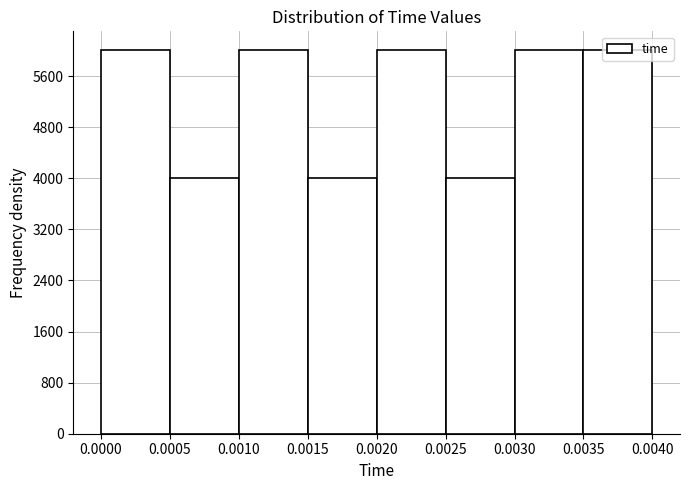

Reading left to right, transcribe this chart: for each bar, give the range it covers on the x-axis and its height. The values are not printed on the chart, so give them approximately, as read against the axis.

0.0000 to 0.0005: 6000
0.0005 to 0.0010: 4000
0.0010 to 0.0015: 6000
0.0015 to 0.0020: 4000
0.0020 to 0.0025: 6000
0.0025 to 0.0030: 4000
0.0030 to 0.0035: 6000
0.0035 to 0.0040: 6000